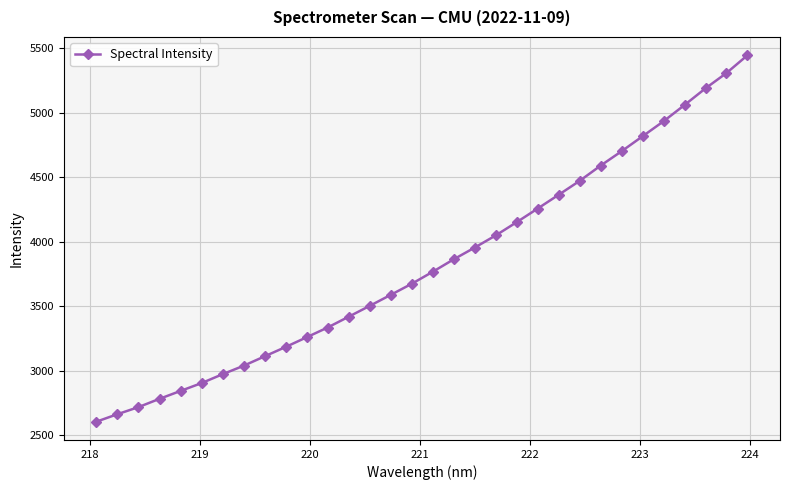

What is the value of the 21st point from the left?

4150.2